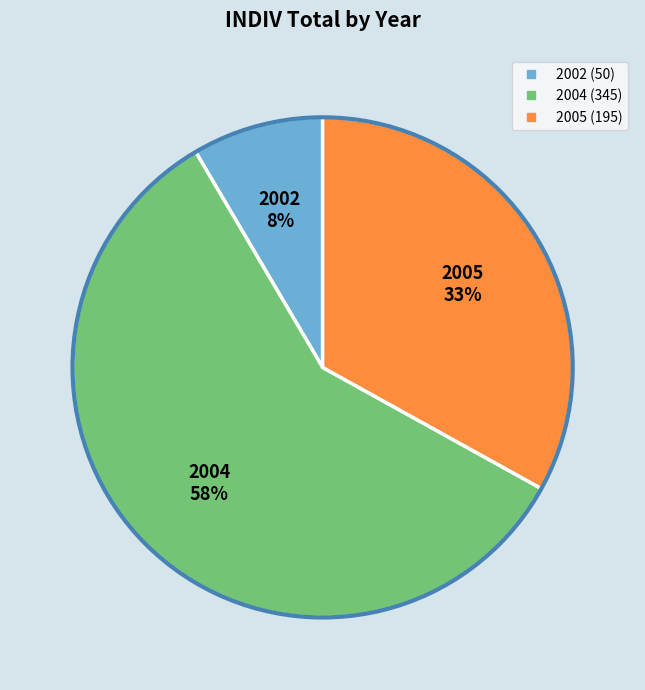

What is the largest slice in the pie chart?

2004